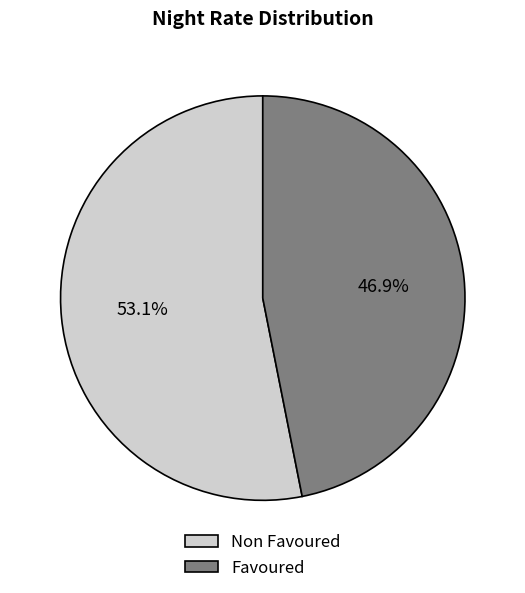

Is it true that Non Favoured is 53% of the pie?

True